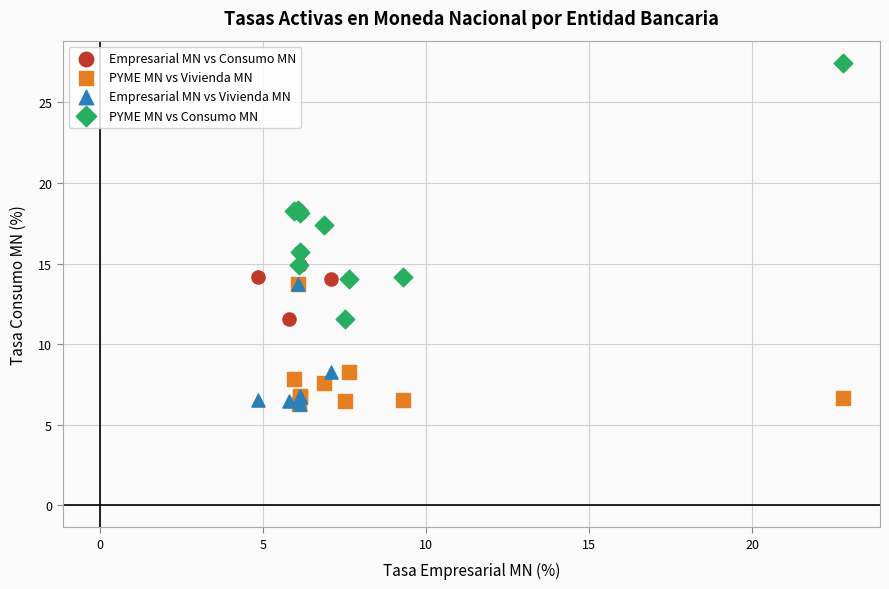

What are all the series names shown in the legend?

Empresarial MN vs Consumo MN, PYME MN vs Vivienda MN, Empresarial MN vs Vivienda MN, PYME MN vs Consumo MN